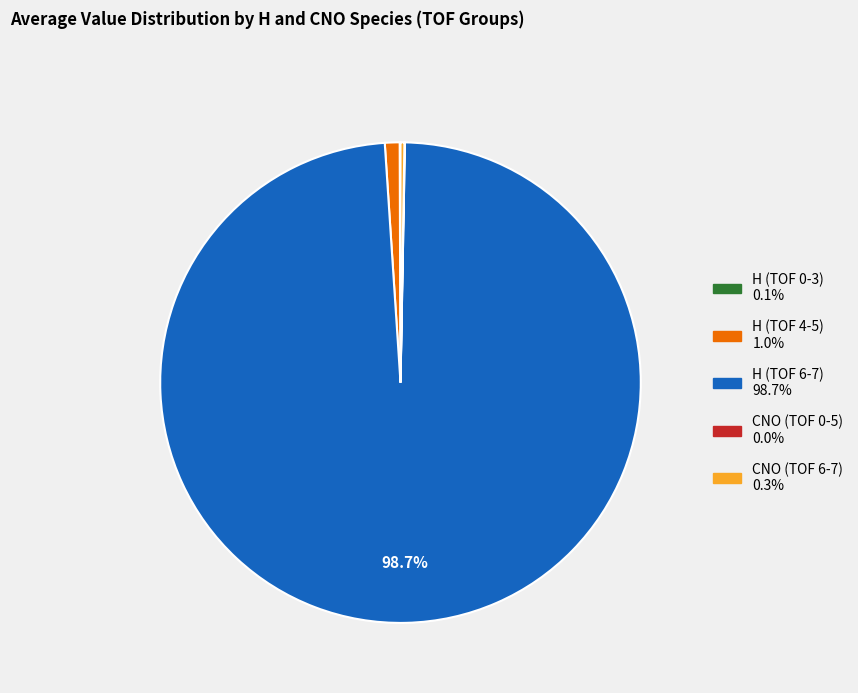

How many slices are in this pie chart?

5